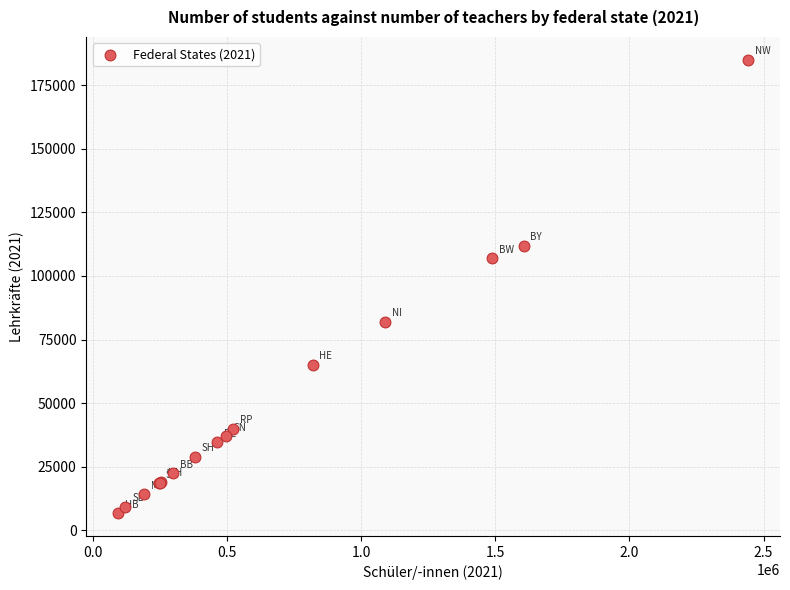

What Y value in the scatter plot is closest to 95863?

106876.8